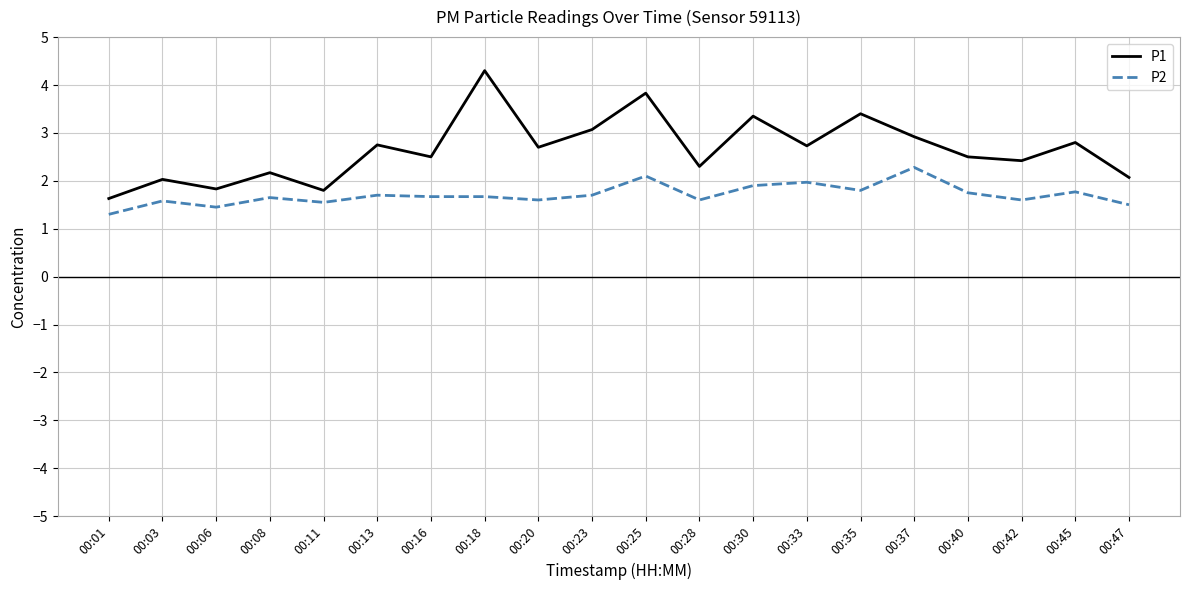

List the series in order of their overall mean, lowest first.

P2, P1